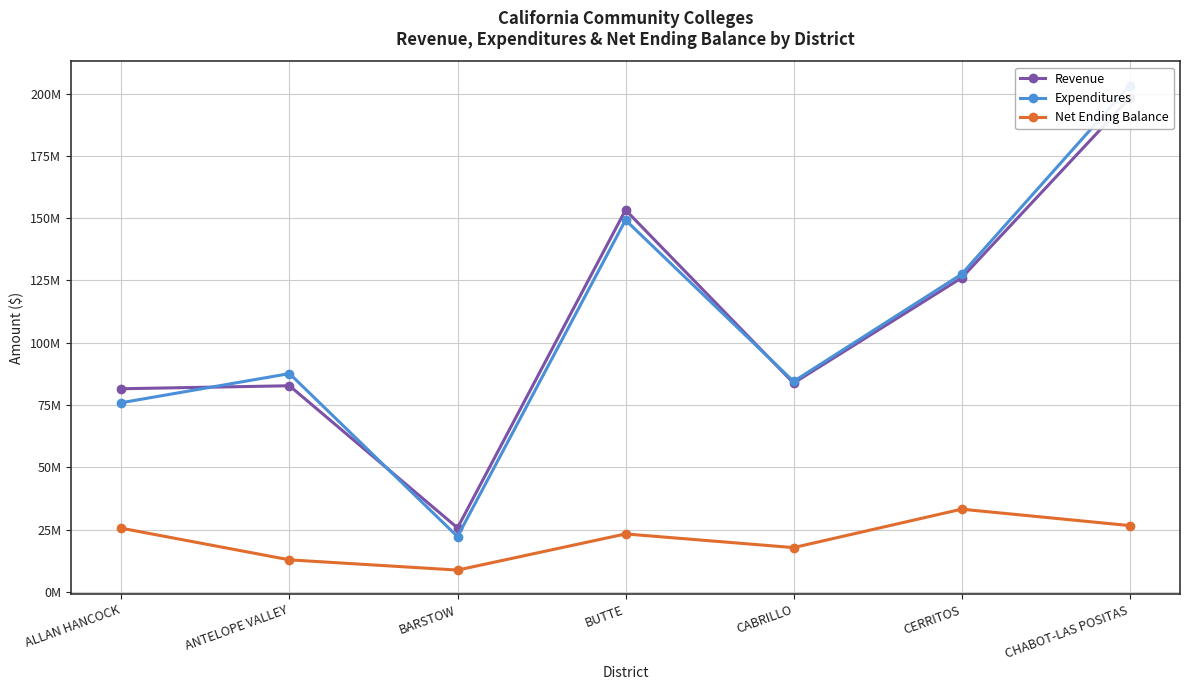

True or false: Net Ending Balance has more than 1 points higher than both neighbors.

True